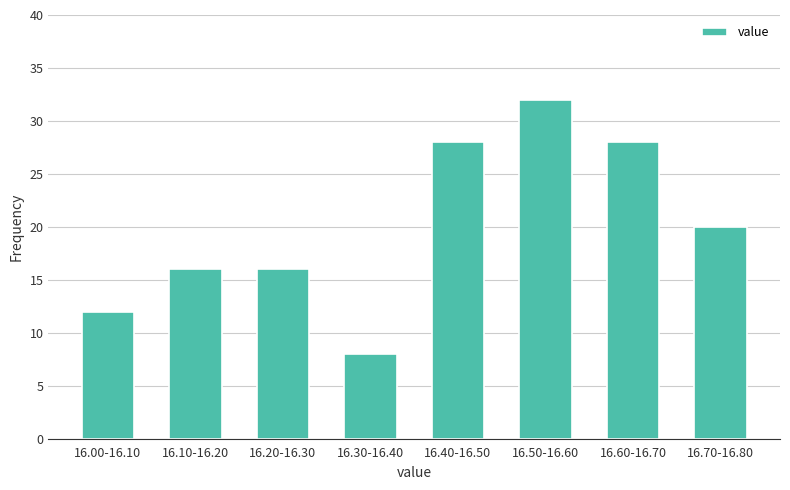

Reading right to left, list all the values displayed in this chart.

20	28	32	28	8	16	16	12